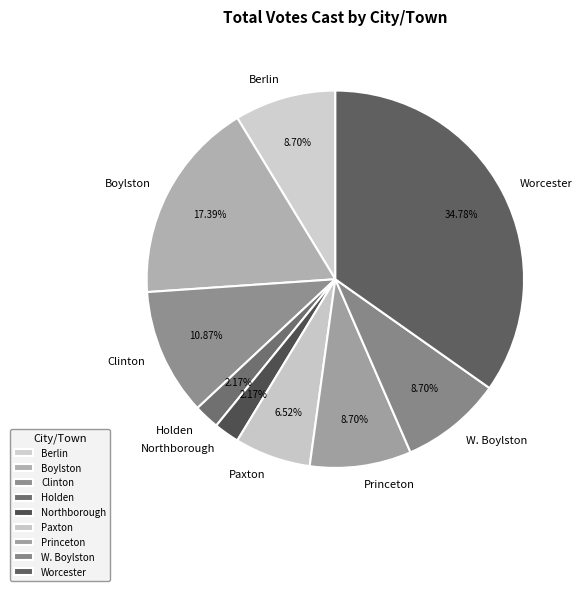

Does Holden represent more than half of the total?

No